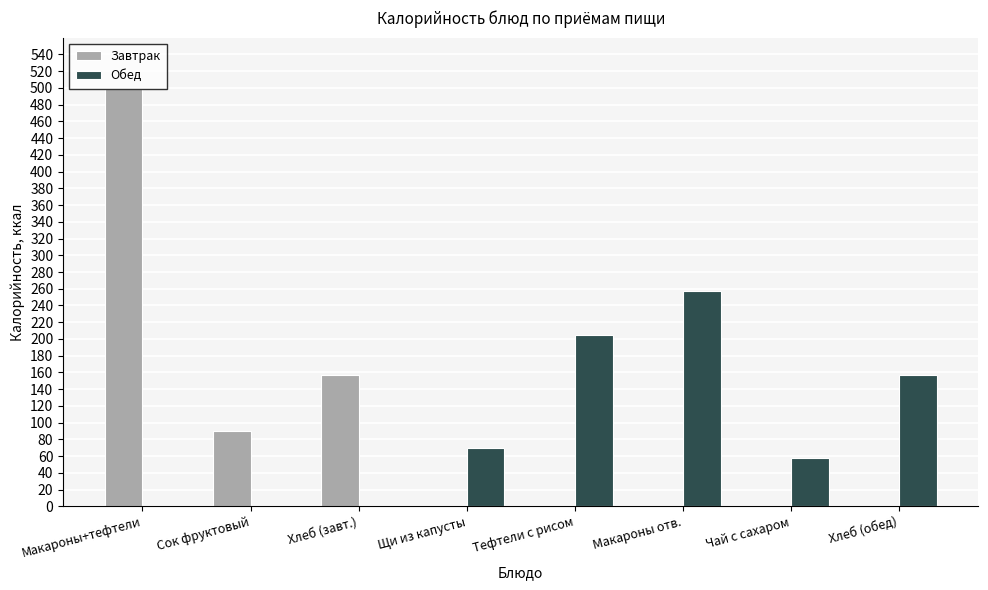

Is it true that Завтрак equals 499 at Макароны+тефтели?

True